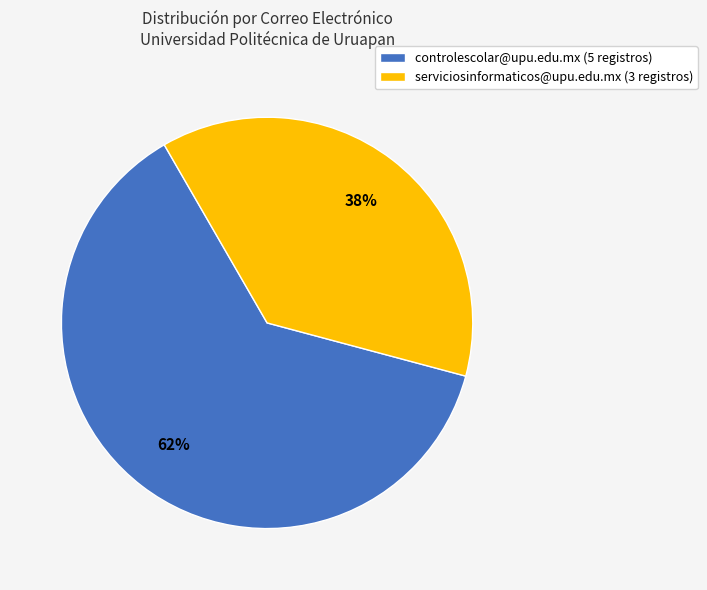

Count the number of slices in the pie.

2